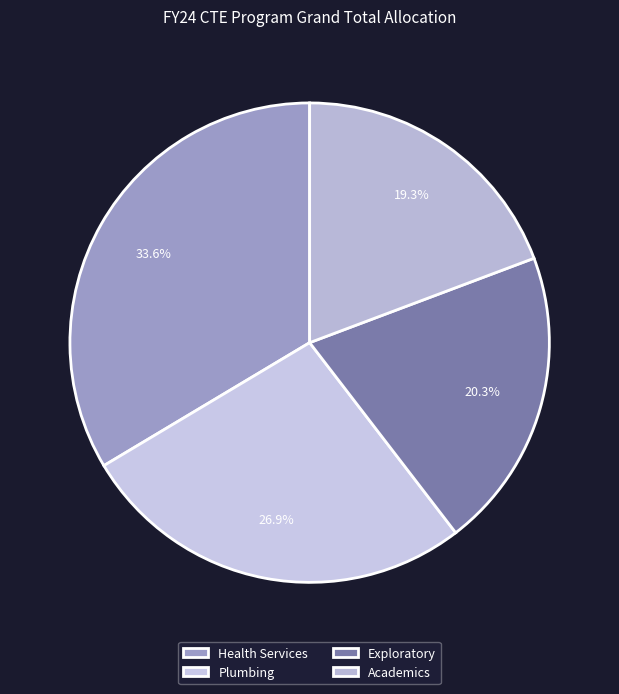

What is the largest slice in the pie chart?

Health Services